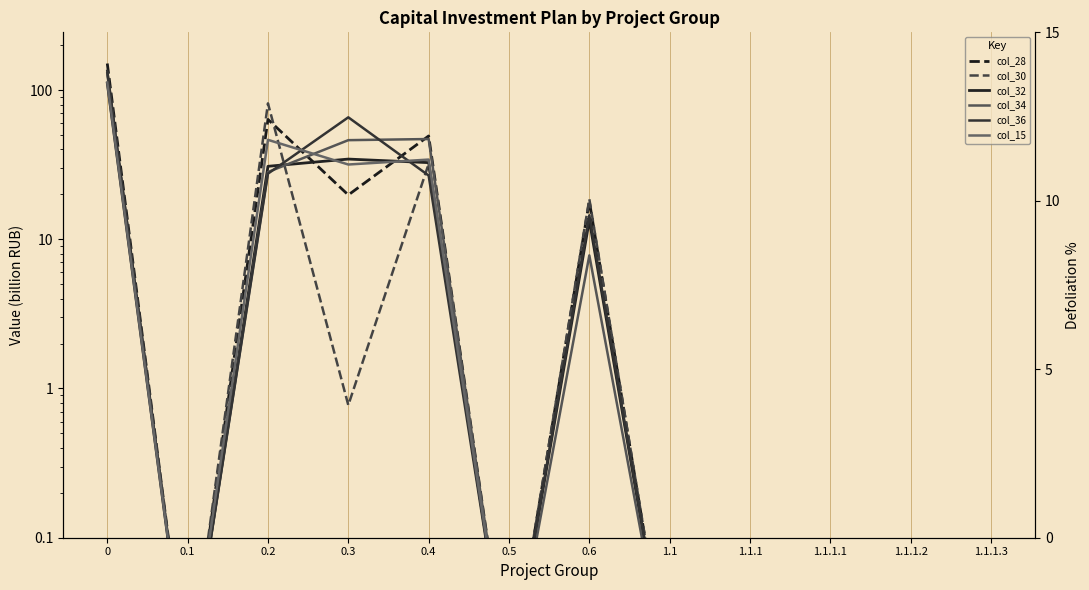

The value of col_36 at 1.1.1.2 is 0.0. True or false?

False